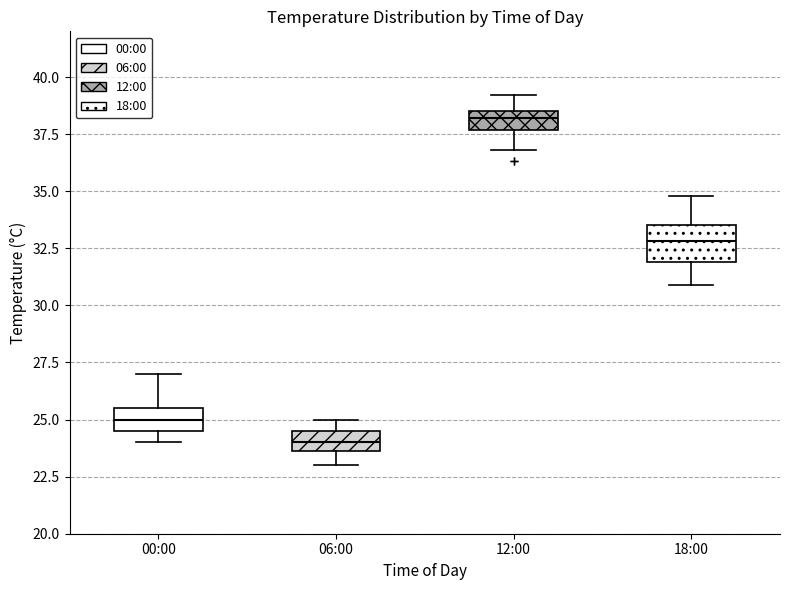

Which box has the highest median line?

12:00